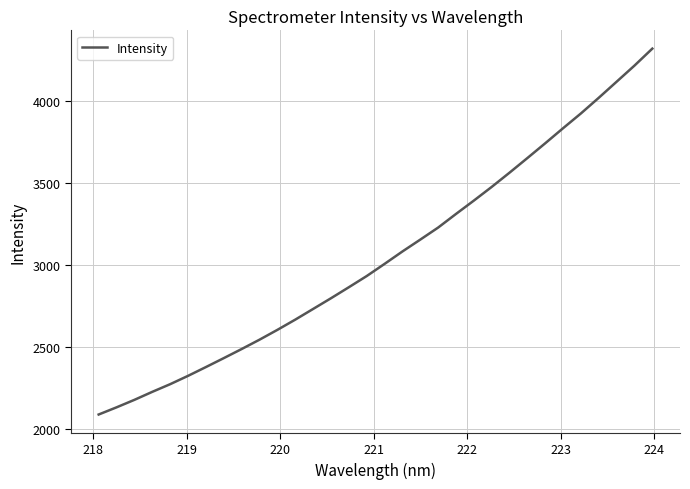

What is the maximum value shown in the chart?

4317.0